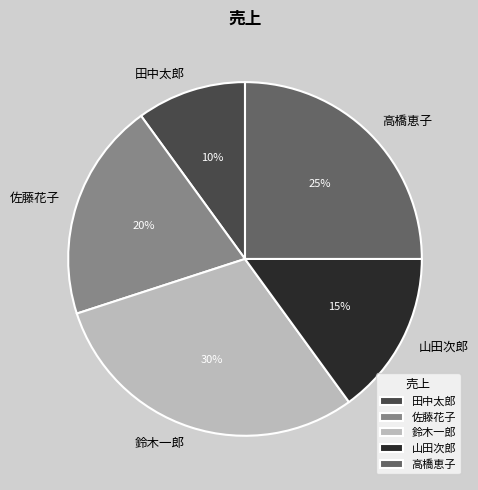

True or false: 田中太郎 accounts for 10% of the total.

True